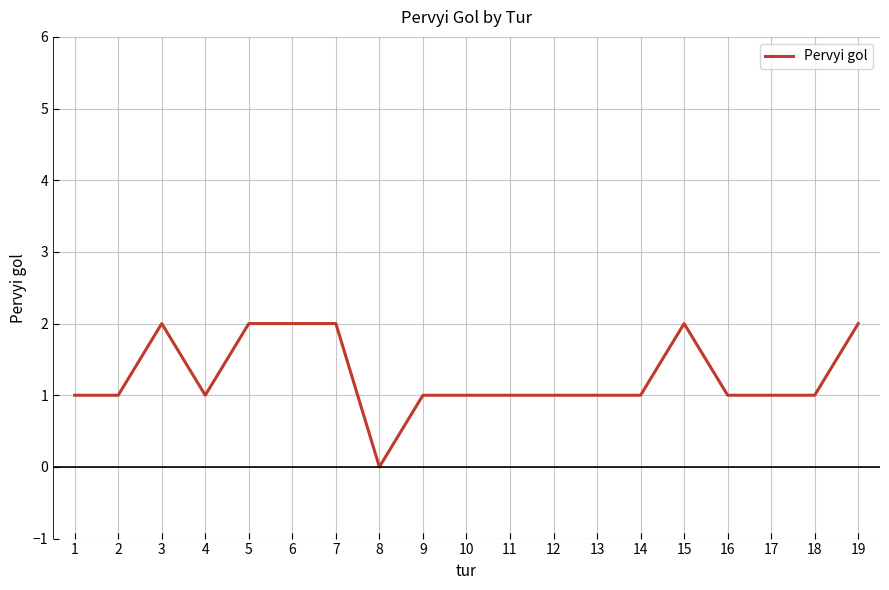

What is the sum of all values?

24